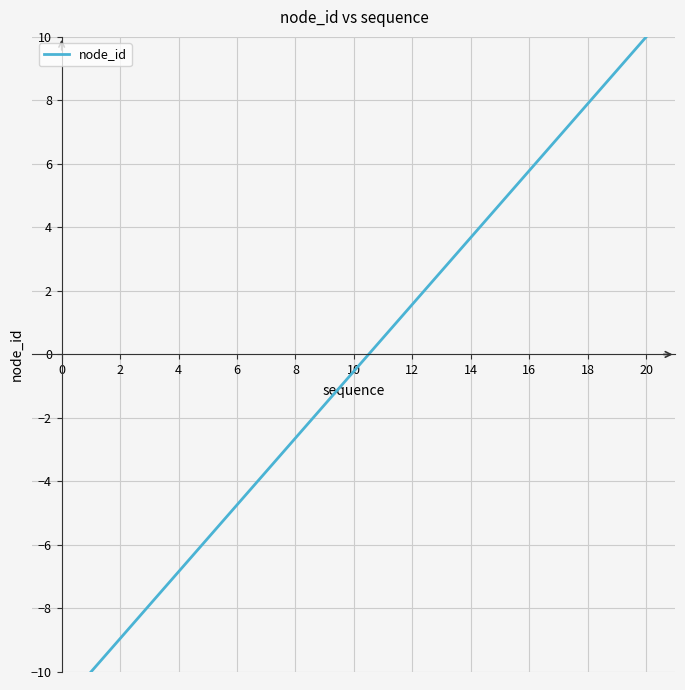

What is the greatest value displayed?

10.0